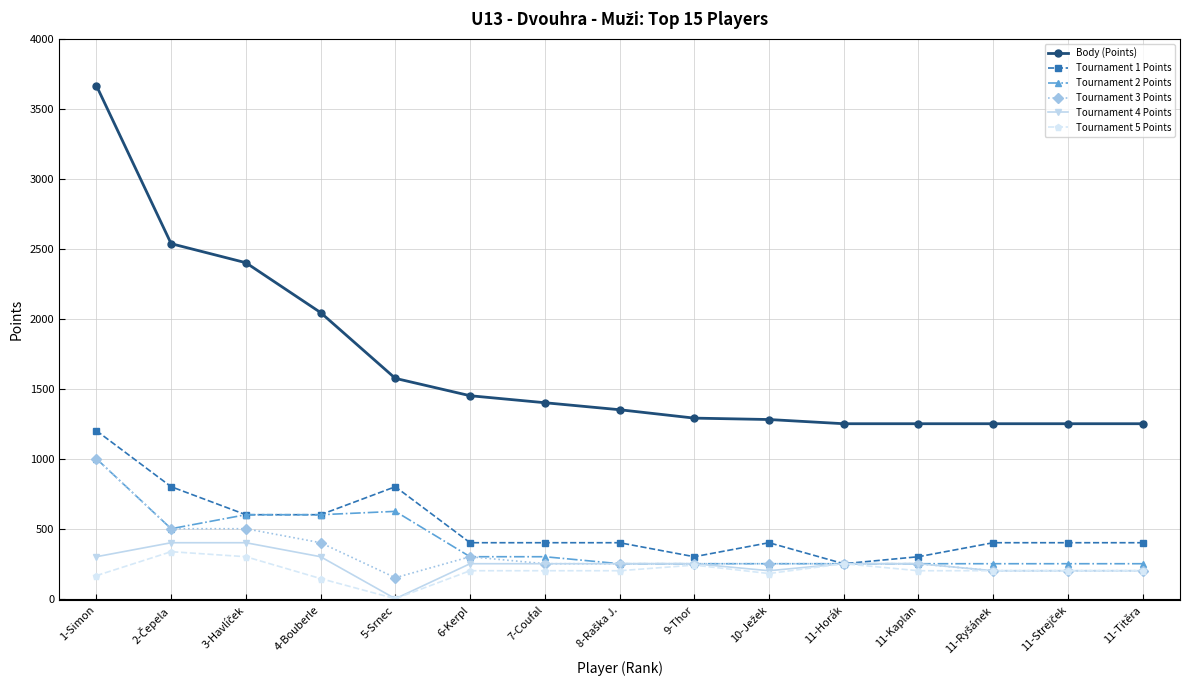

Between 4-Bouberle and 11-Titěra, which series saw the biggest shift?

Body (Points)